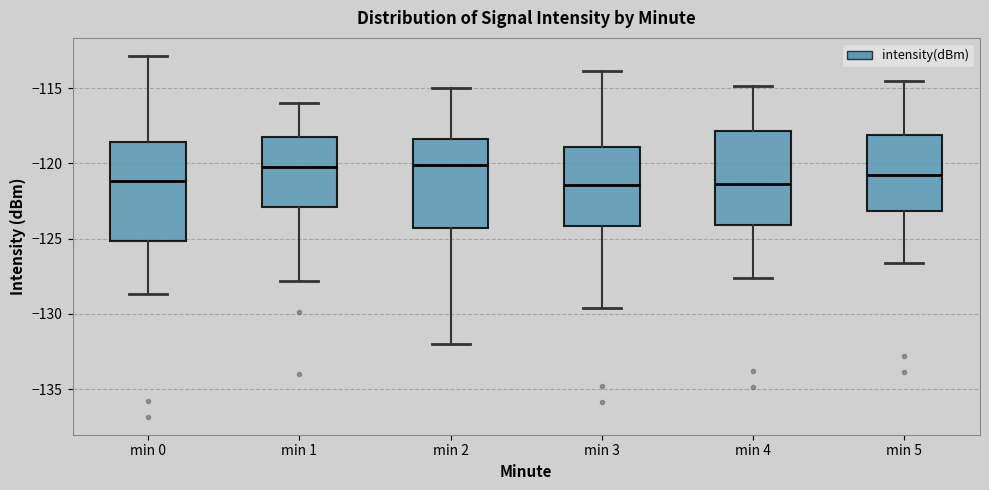

Where is the upper edge of the box for min 2 on the y-axis? The values are not printed on the chart, so give them approximately, as read against the axis.

-118.5